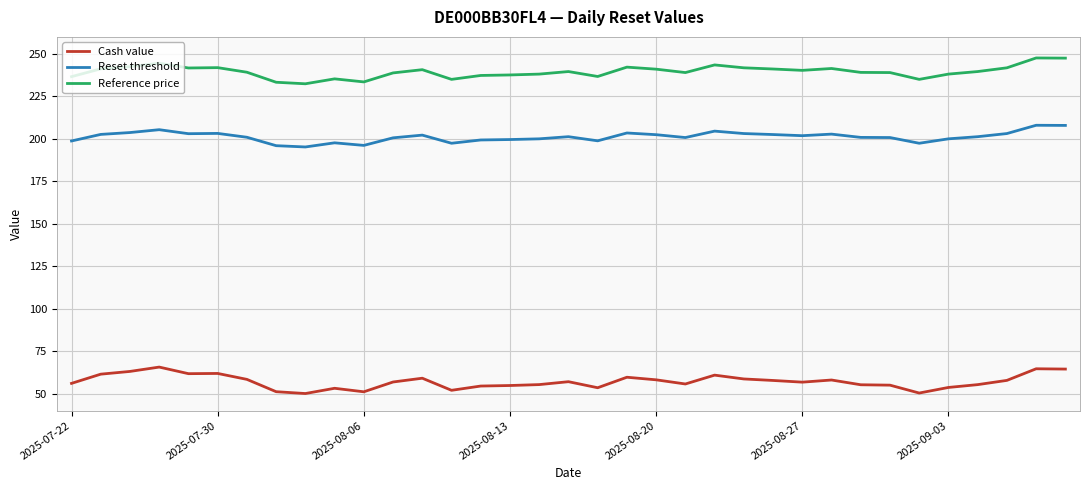

List the series in order of their peak value, highest first.

Reference price, Reset threshold, Cash value